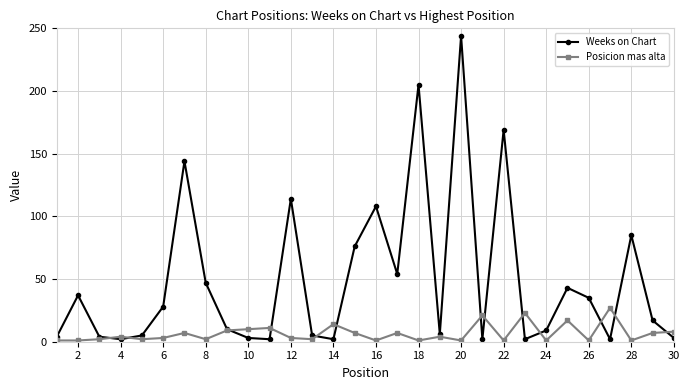

Which series has the largest range (max minus min)?

Weeks on Chart